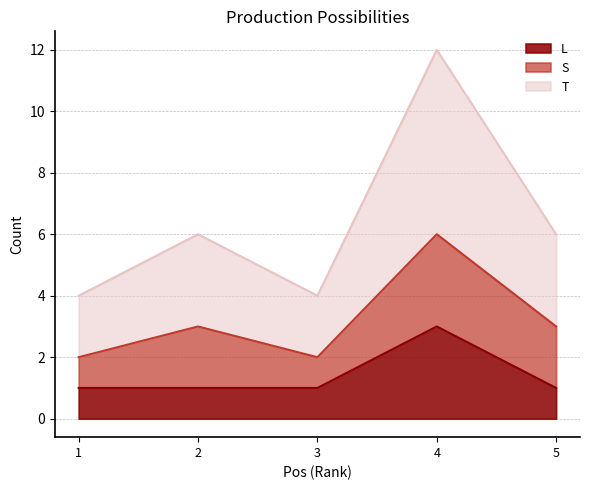

At which category is the sum across all series the highest?

4